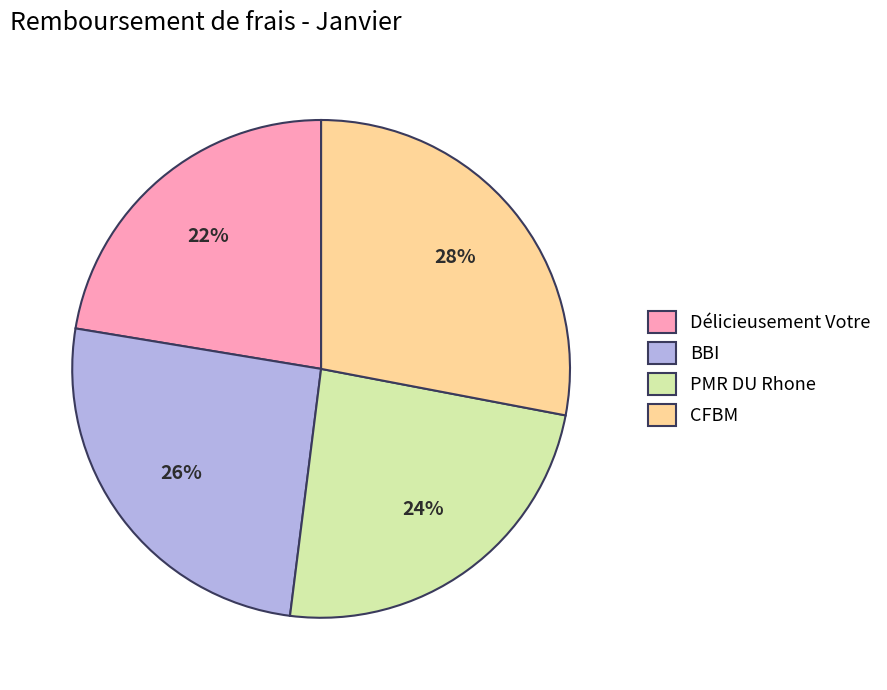

Count the number of slices in the pie.

4